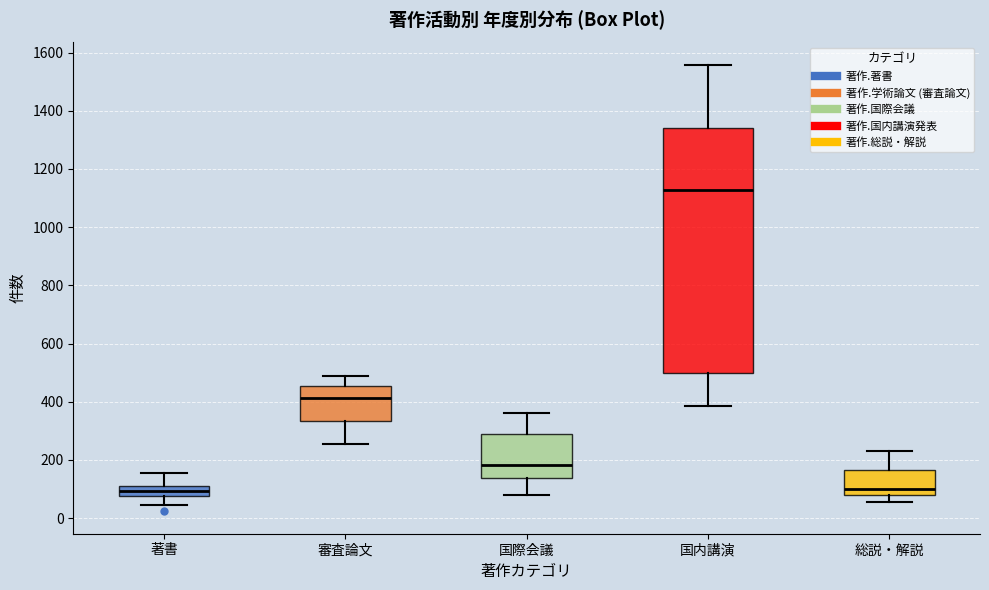

Reading left to right, transcribe this box plot: for each box, give where its median line is, the range the box spans, and where its two whiskers end, as read against the y-axis. The values are not printed on the chart, so give them approximately, as read against the axis.

著書: median 100 (inside the box), box 80 to 100, whiskers 40 to 160
審査論文: median 420, box 340 to 460, whiskers 260 to 480
国際会議: median 180, box 140 to 280, whiskers 80 to 360
国内講演: median 1120, box 500 to 1340, whiskers 380 to 1560
総説・解説: median 100, box 80 to 160, whiskers 60 to 220